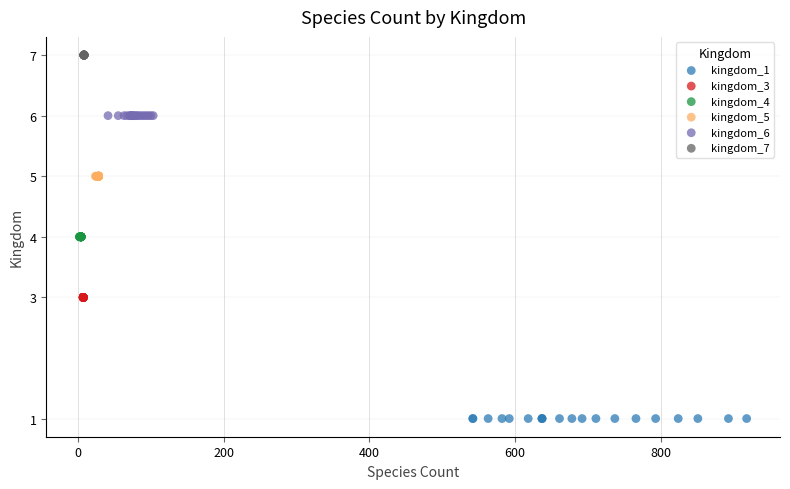

Which series reaches the minimum Y coordinate?

kingdom_1